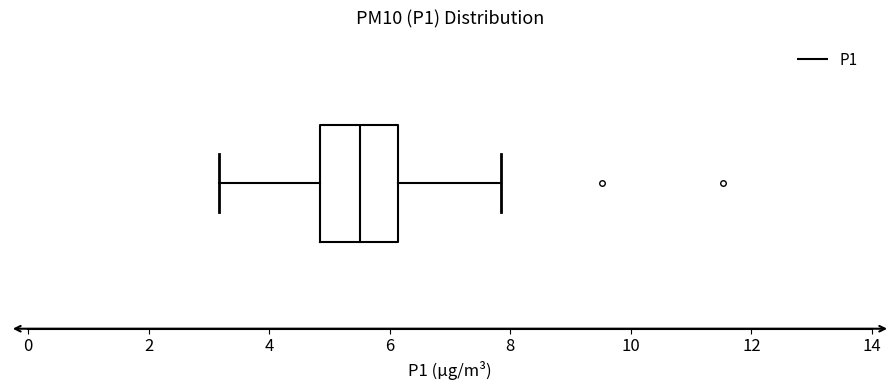

Read this box plot against the x-axis: the position of the median line, the range covered by the box, and the ends of both whiskers. The values are not printed on the chart, so give them approximately, as read against the axis.

median 5.6, box 4.8 to 6.2, whiskers 3.2 to 7.8